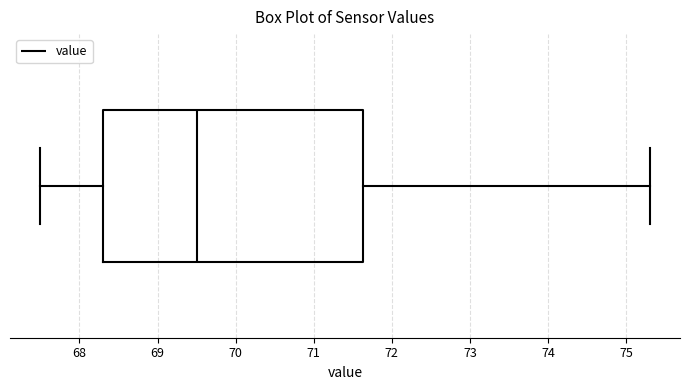

Read this box plot against the x-axis: the position of the median line, the range covered by the box, and the ends of both whiskers. The values are not printed on the chart, so give them approximately, as read against the axis.

median 69.5, box 68.3 to 71.6, whiskers 67.5 to 75.3